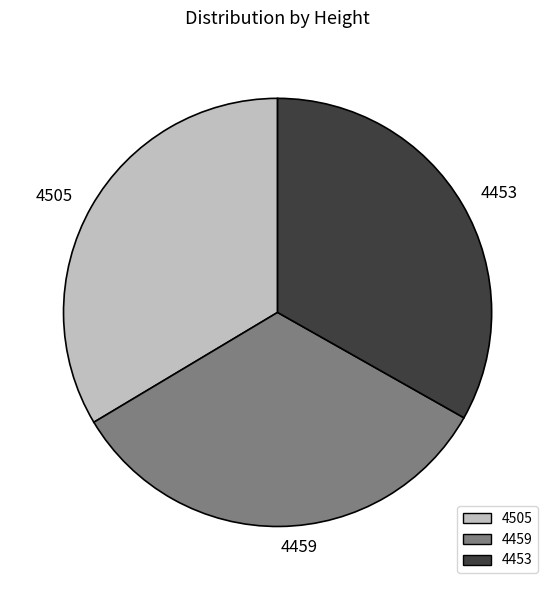

How many slices are in this pie chart?

3